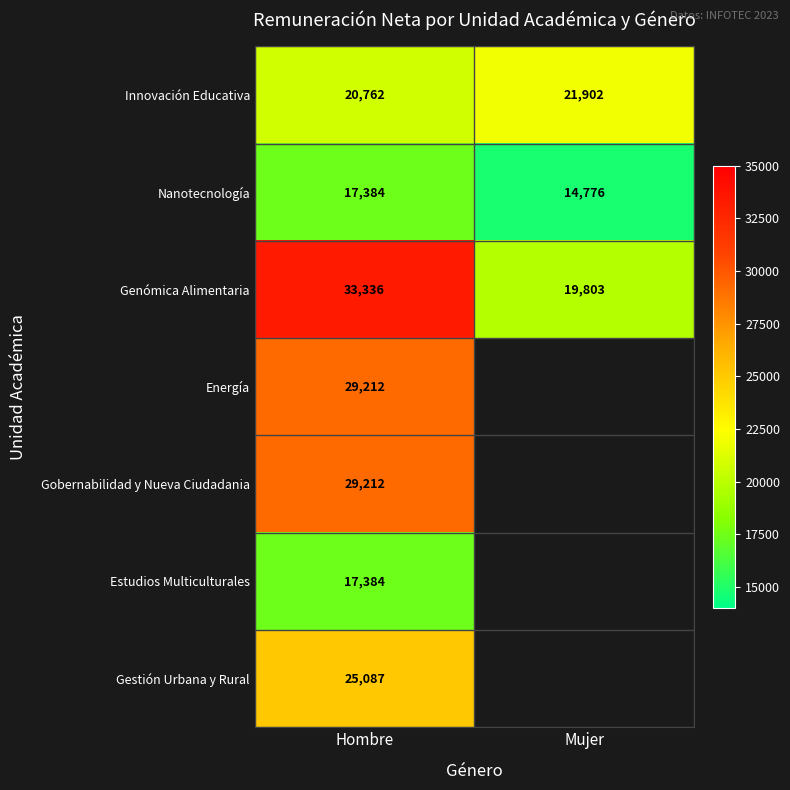

What is the difference between the highest and lowest values at Mujer?

7126.3